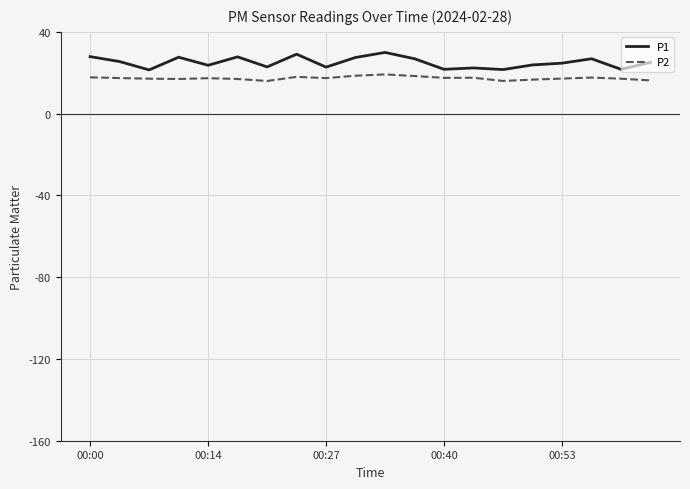

List the series in order of their overall mean, highest first.

P1, P2